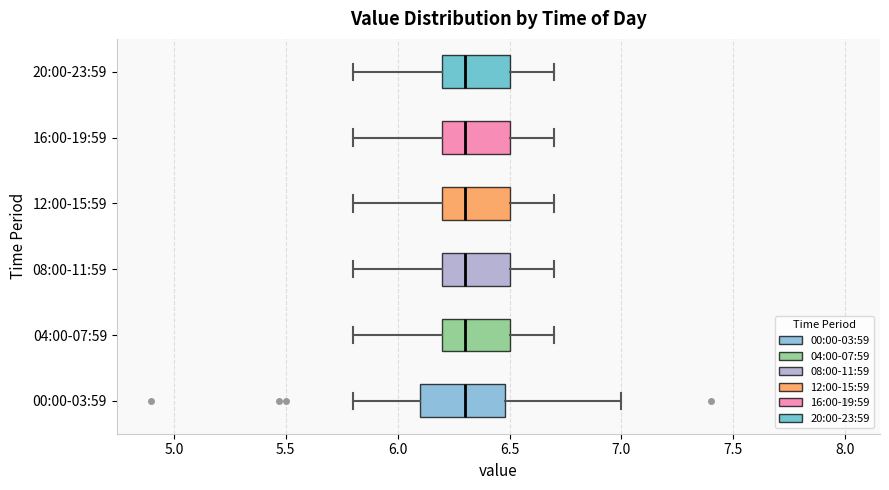

Reading bottom to top, read every box against the x-axis: the position of its median line, the range the box covers, and the ends of its whiskers. The values are not printed on the chart, so give them approximately, as read against the axis.

00:00-03:59: median 6.3, box 6.1 to 6.5, whiskers 5.8 to 7.0
04:00-07:59: median 6.3, box 6.2 to 6.5, whiskers 5.8 to 6.7
08:00-11:59: median 6.3, box 6.2 to 6.5, whiskers 5.8 to 6.7
12:00-15:59: median 6.3, box 6.2 to 6.5, whiskers 5.8 to 6.7
16:00-19:59: median 6.3, box 6.2 to 6.5, whiskers 5.8 to 6.7
20:00-23:59: median 6.3, box 6.2 to 6.5, whiskers 5.8 to 6.7